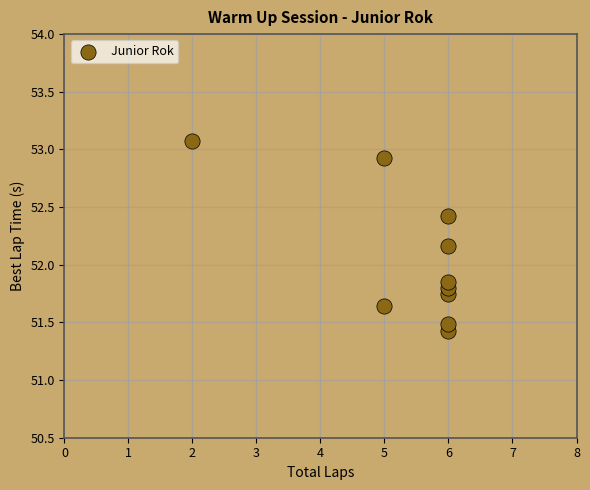

What is the average X value?

5.4